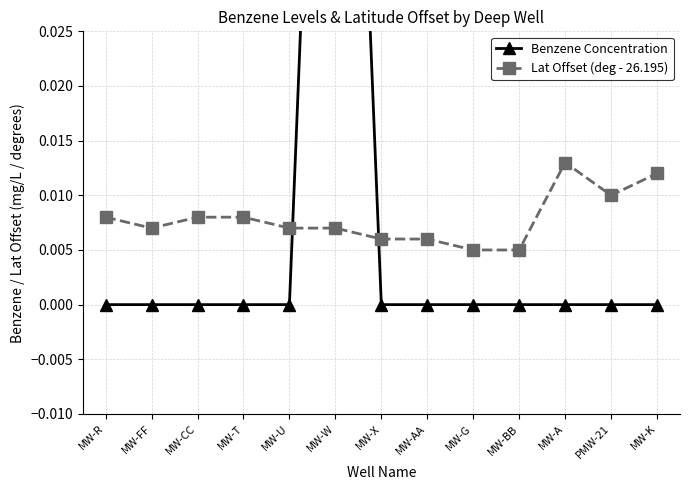

Reading left to right, extract all data points from this chart.

Benzene Concentration: MW-R=0.0	MW-FF=0.0	MW-CC=0.0	MW-T=0.0	MW-U=0.0	MW-W=0.1	MW-X=0.0	MW-AA=0.0	MW-G=0.0	MW-BB=0.0	MW-A=0.0	PMW-21=0.0	MW-K=0.0
Lat Offset (deg - 26.195): MW-R=0.0	MW-FF=0.0	MW-CC=0.0	MW-T=0.0	MW-U=0.0	MW-W=0.0	MW-X=0.0	MW-AA=0.0	MW-G=0.0	MW-BB=0.0	MW-A=0.0	PMW-21=0.0	MW-K=0.0